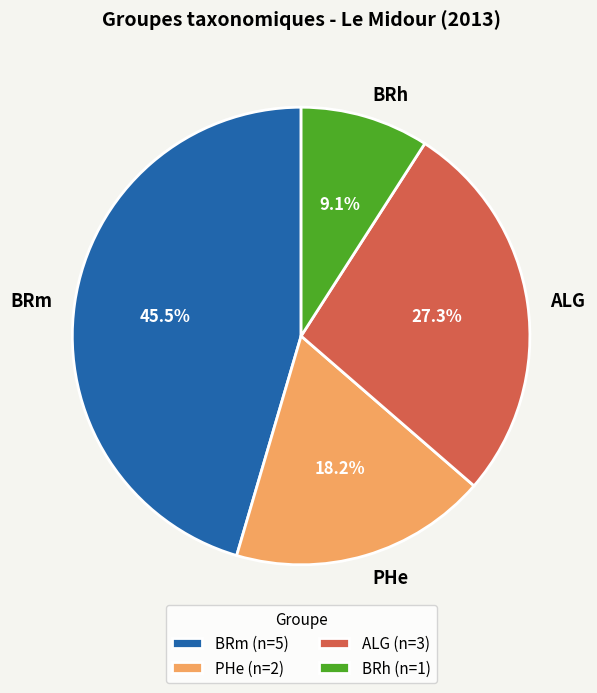

To the nearest percent, what is the combined percentage of BRm and PHe?

64%